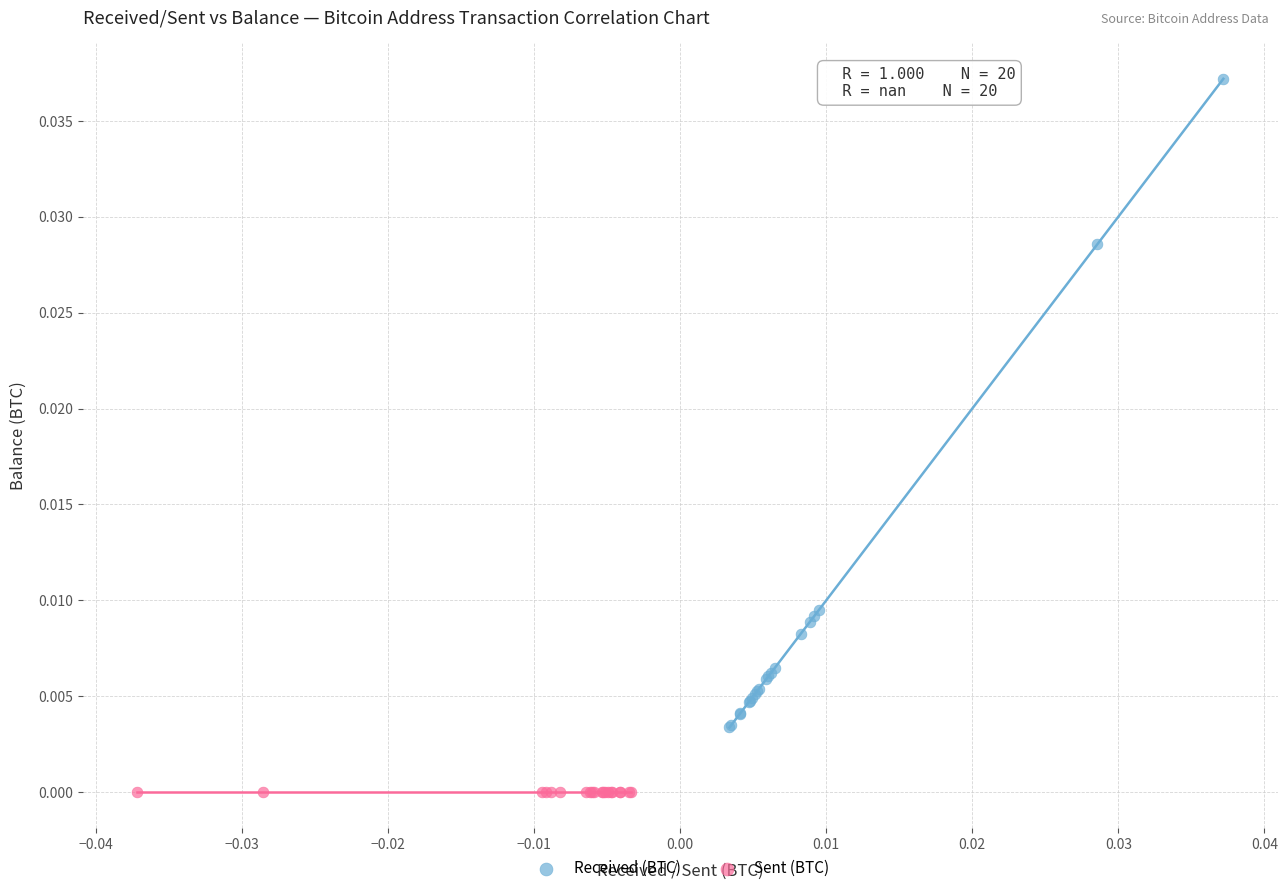

Which series reaches the maximum Y coordinate?

Received (BTC)